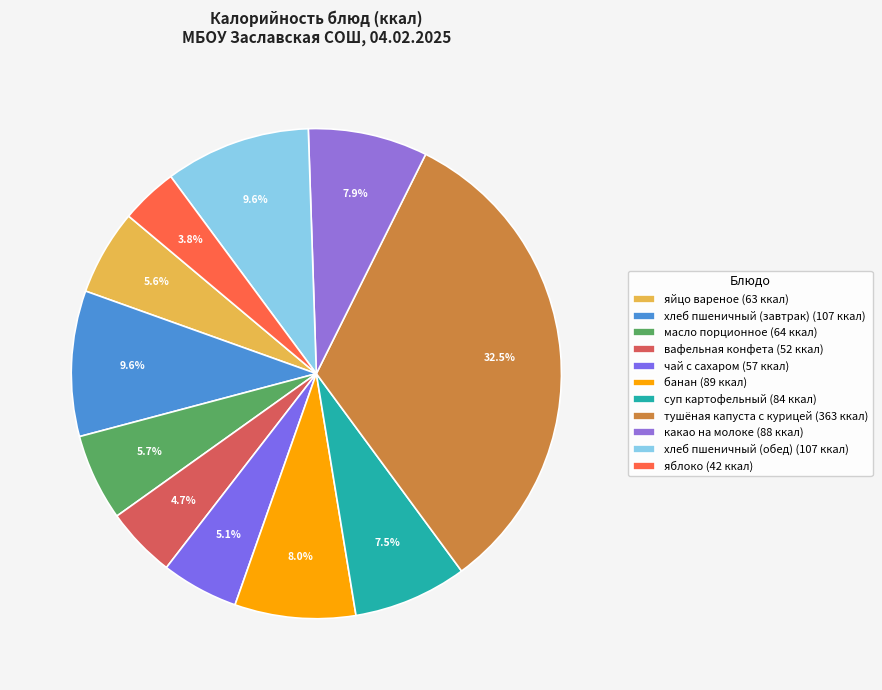

Is it true that хлеб пшеничный (обед) is 10% of the pie?

True